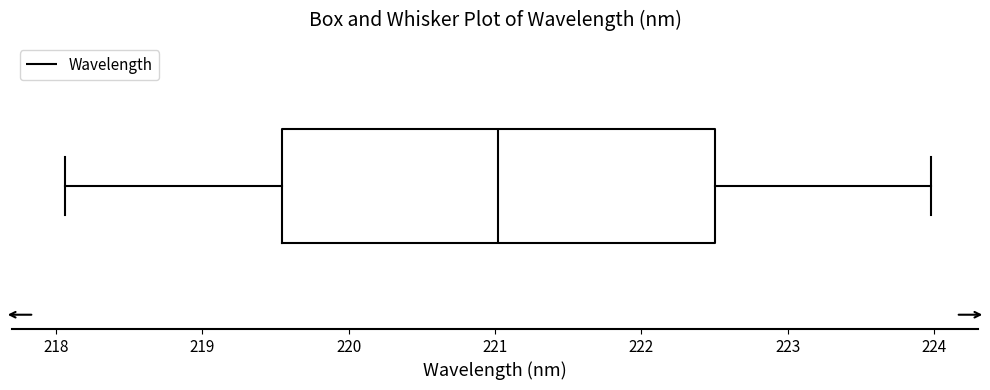

Where does the right whisker of the box end on the x-axis? The values are not printed on the chart, so give them approximately, as read against the axis.

224.0